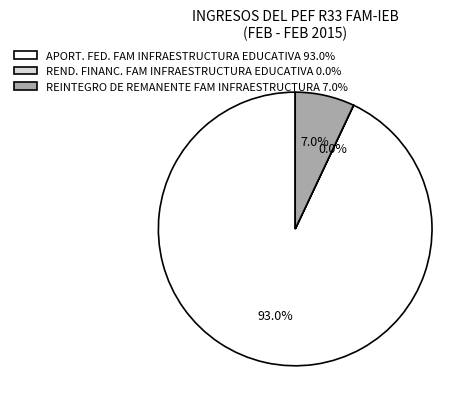

True or false: APORT. FED. FAM INFRAESTRUCTURA EDUCATIVA accounts for 87% of the total.

False